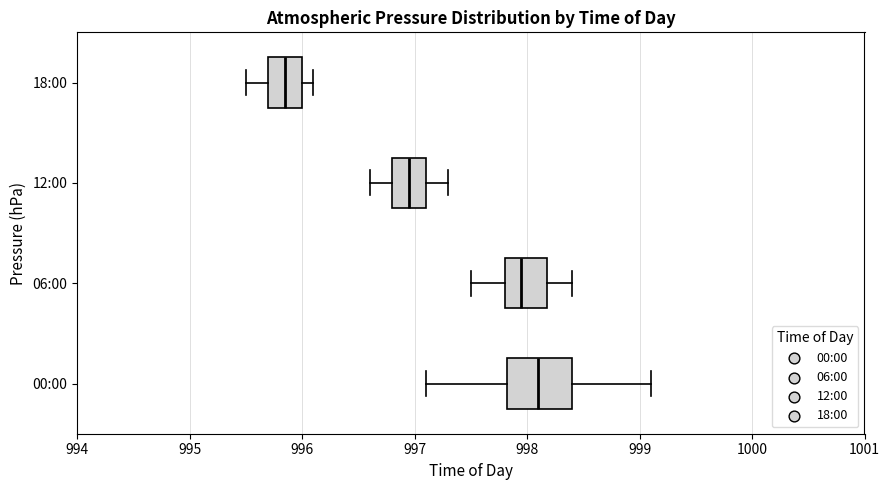

Which box has the furthest to the right median line?

00:00